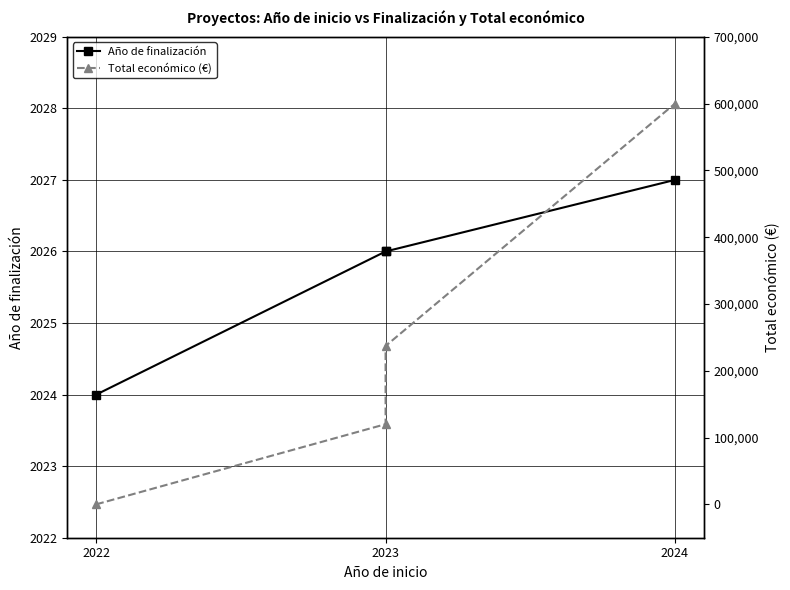

What is the maximum value for Total económico (€)?

599927